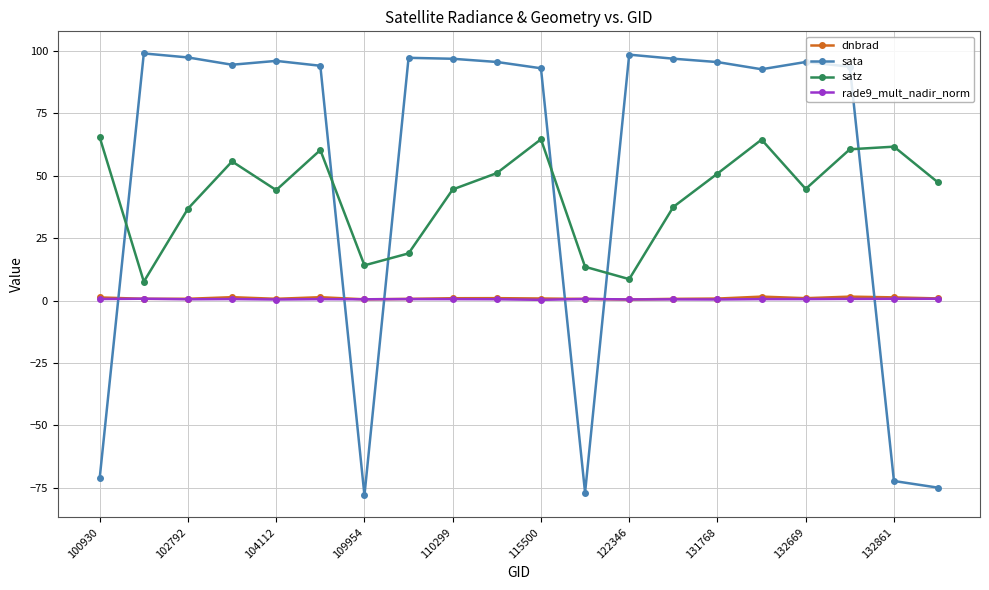

What is the minimum value for satz?

7.6